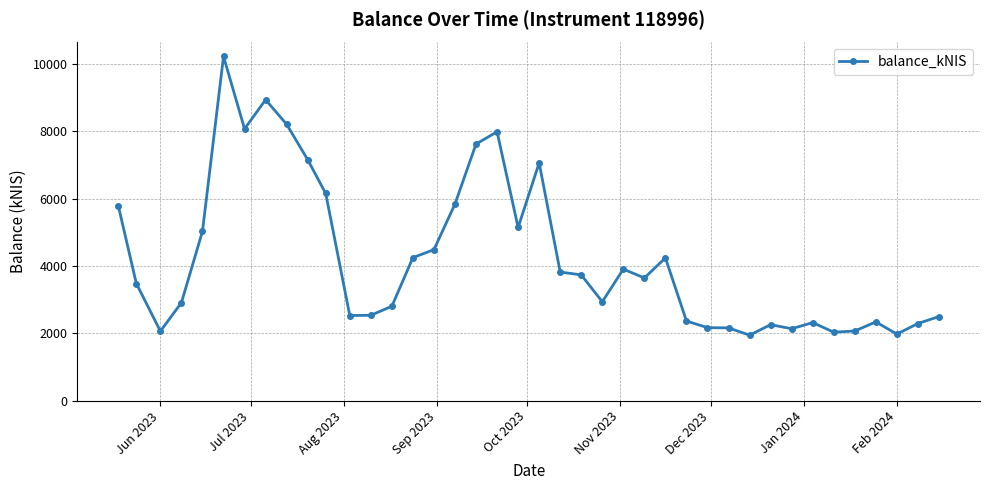

What is the maximum value shown in the chart?

10224.6